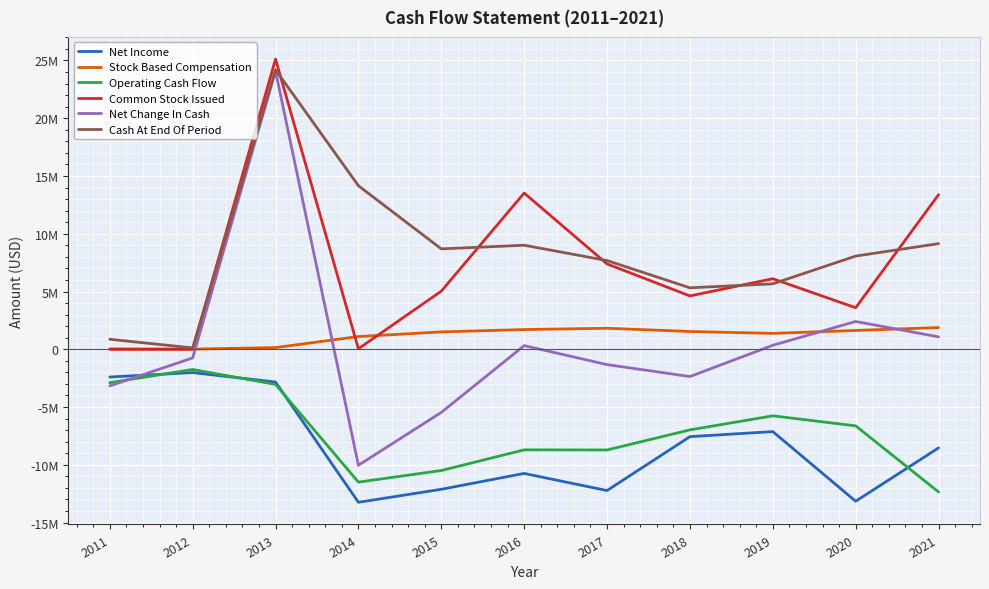

Which series has the largest total across all categories?

Cash At End Of Period